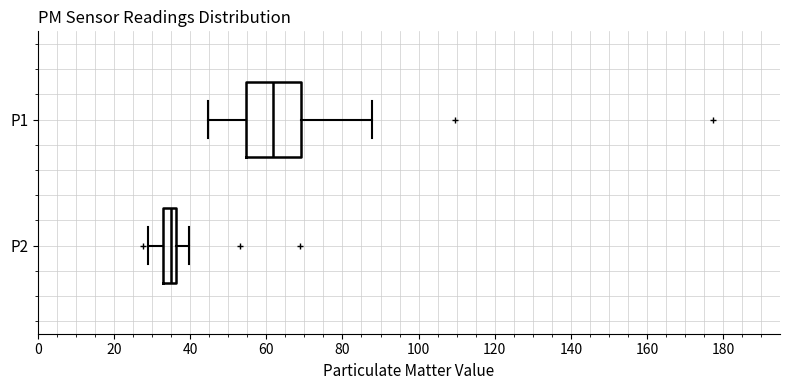

Reading bottom to top, transcribe this box plot: for each box, give where its median line is, the range the box spans, and where its two whiskers end, as read against the x-axis. The values are not printed on the chart, so give them approximately, as read against the axis.

P2: median 34, box 32 to 36, whiskers 30 to 40
P1: median 62, box 54 to 70, whiskers 44 to 88